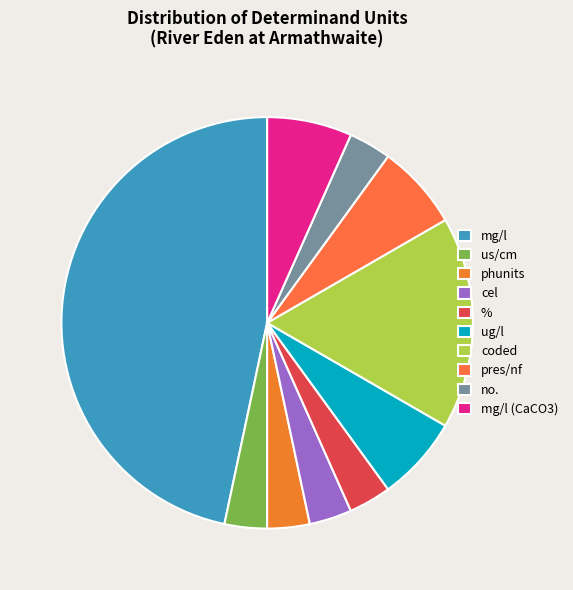

To the nearest percent, what is the difference between the largest and smallest slice percentages?

43%